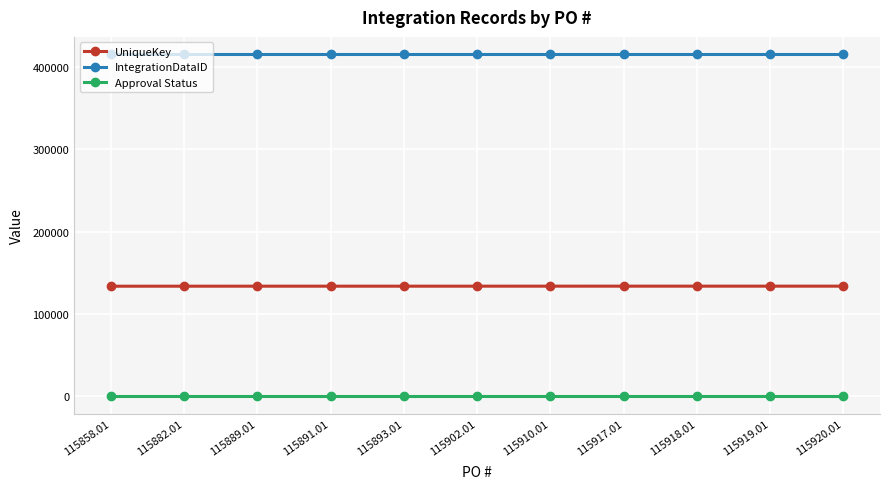

What is the label of the 8th point from the left?

115917.01